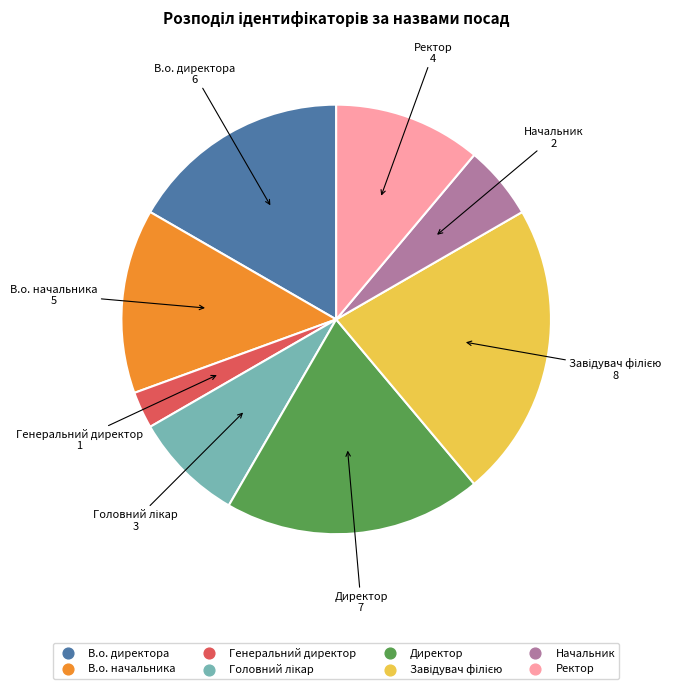

Approximately how many times larger is the value at Начальник compared to В.о. директора?

0.3